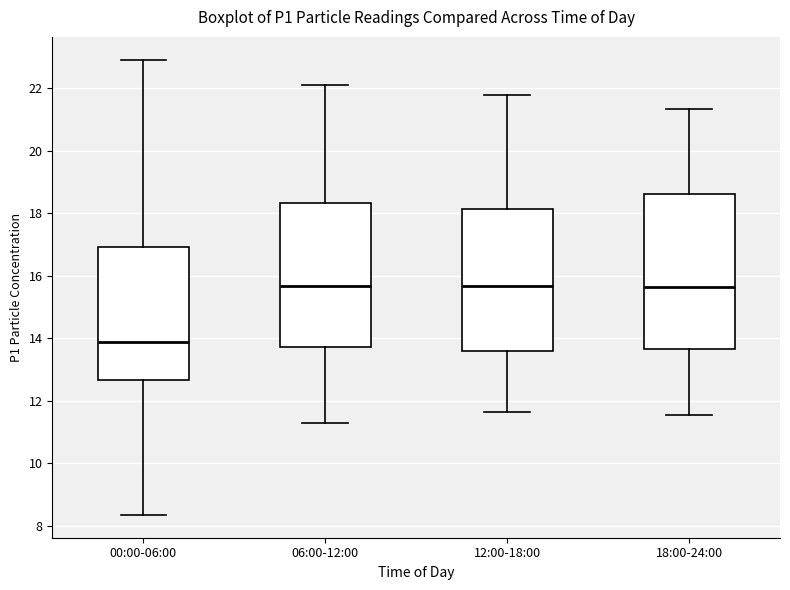

Where does the upper whisker of the box for 06:00-12:00 end on the y-axis? The values are not printed on the chart, so give them approximately, as read against the axis.

22.2